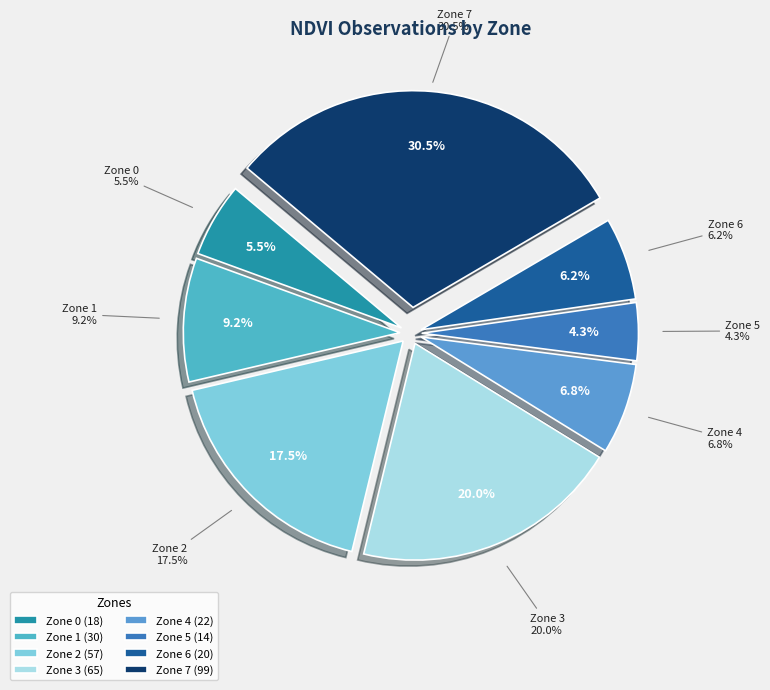

What is the smallest slice in the pie chart?

Zone 5